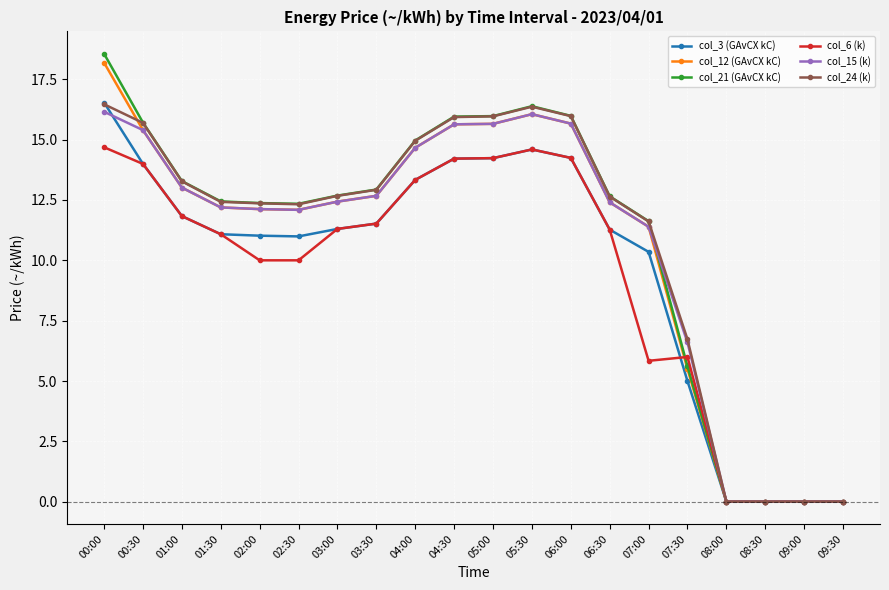

True or false: col_15 (k) and col_21 (GAvCX kC) intersect in this chart.

True